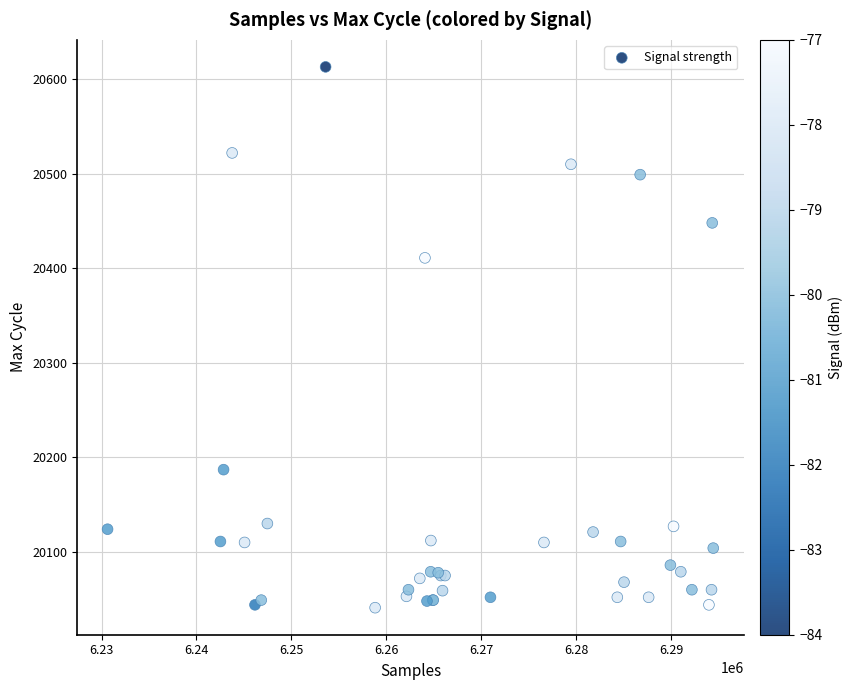

What Y value in the scatter plot is closest to 20327?

20411